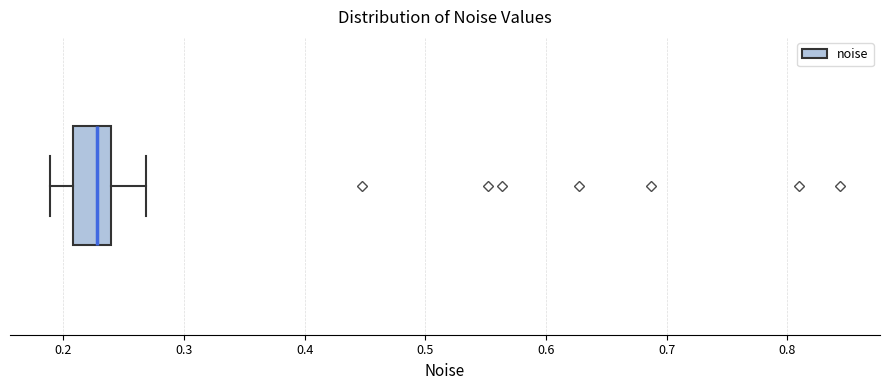

Transcribe this box plot: give where the median line is, the range the box spans, and where the two whiskers end, as read against the x-axis. The values are not printed on the chart, so give them approximately, as read against the axis.

median 0.23, box 0.21 to 0.24, whiskers 0.19 to 0.27